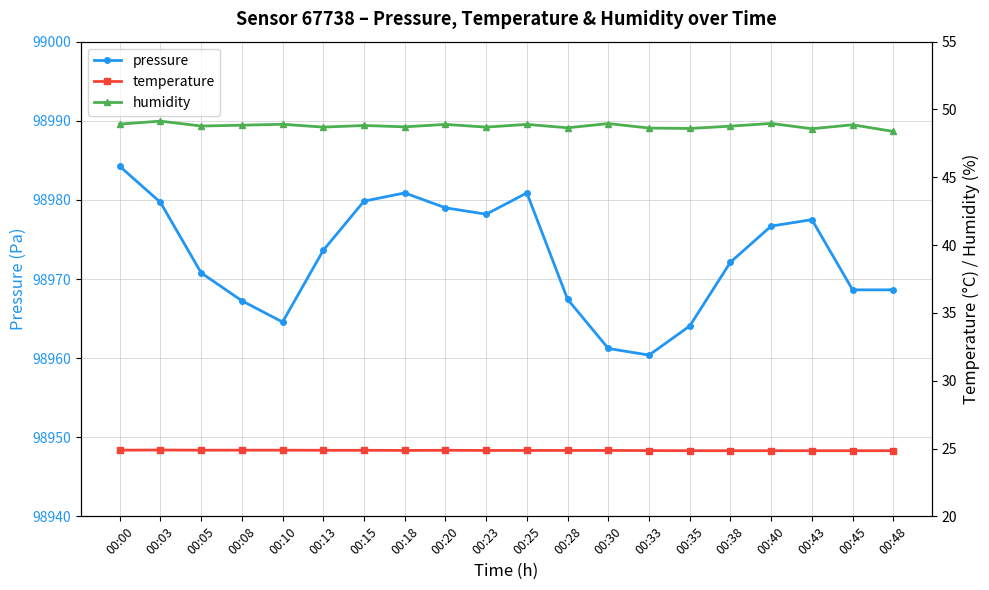

What is the total value across all series at 00:10?

99038.3